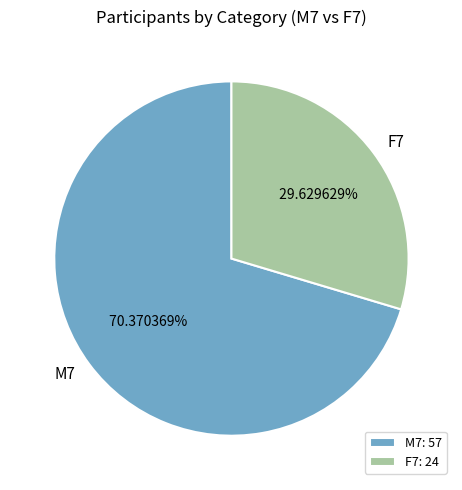

What is the largest slice in the pie chart?

M7